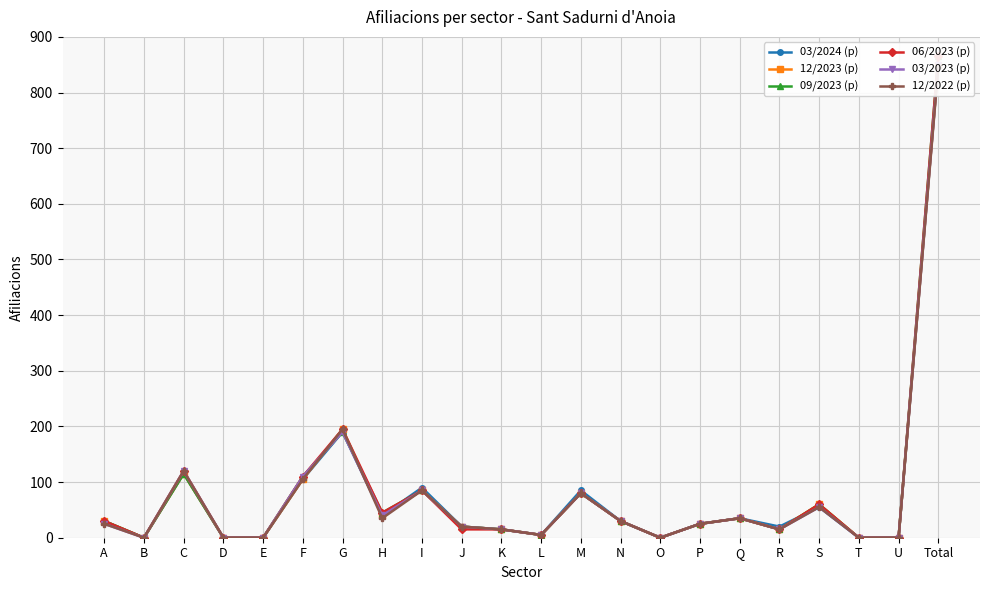

At which category is the sum across all series the highest?

Total